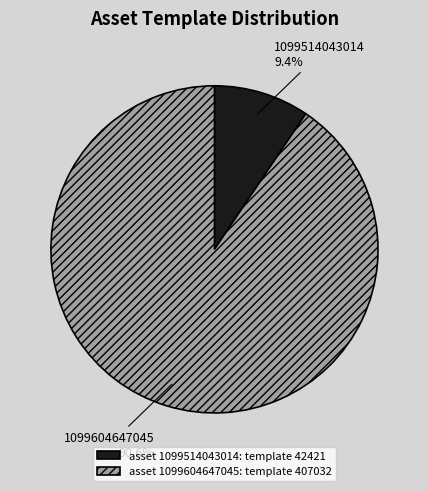

Combined, what portion of the pie is asset 1099514043014: template 42421 and asset 1099604647045: template 407032?

100.0%